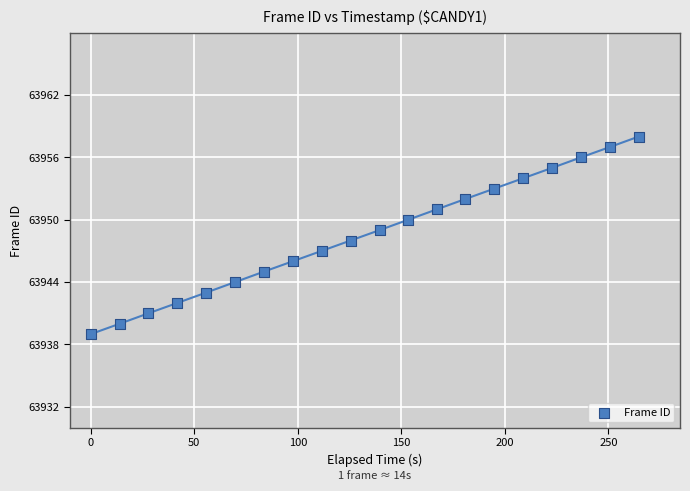

How many points are shown in the scatter plot?

20